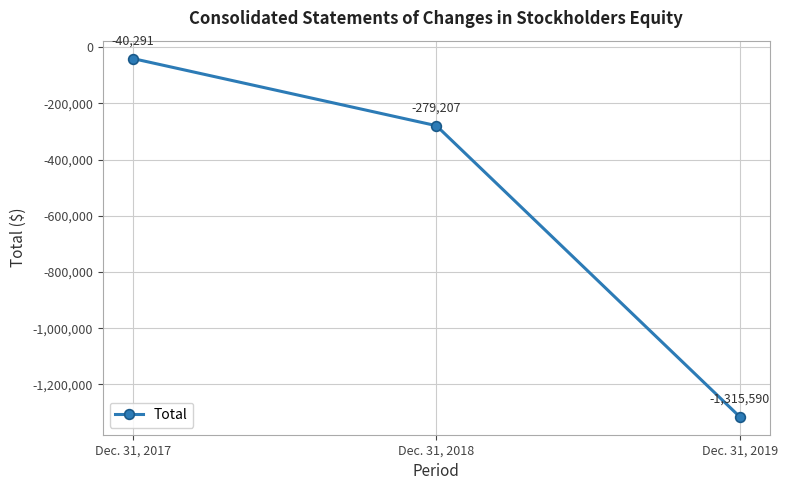

The chart shows a value of -713960 at Dec. 31, 2019. True or false?

False